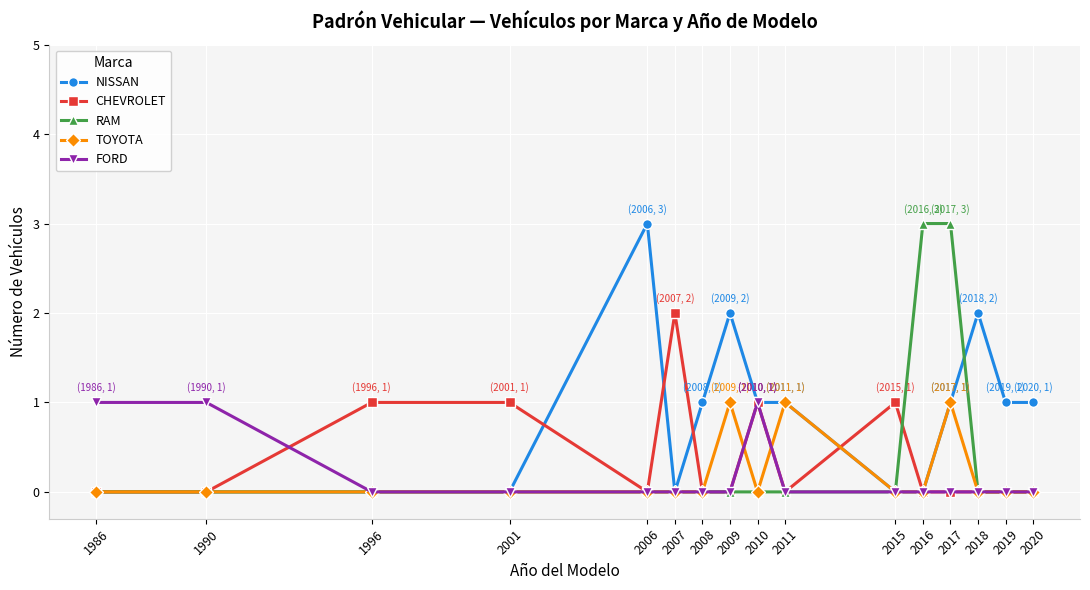

What is the sum of all RAM values?

6